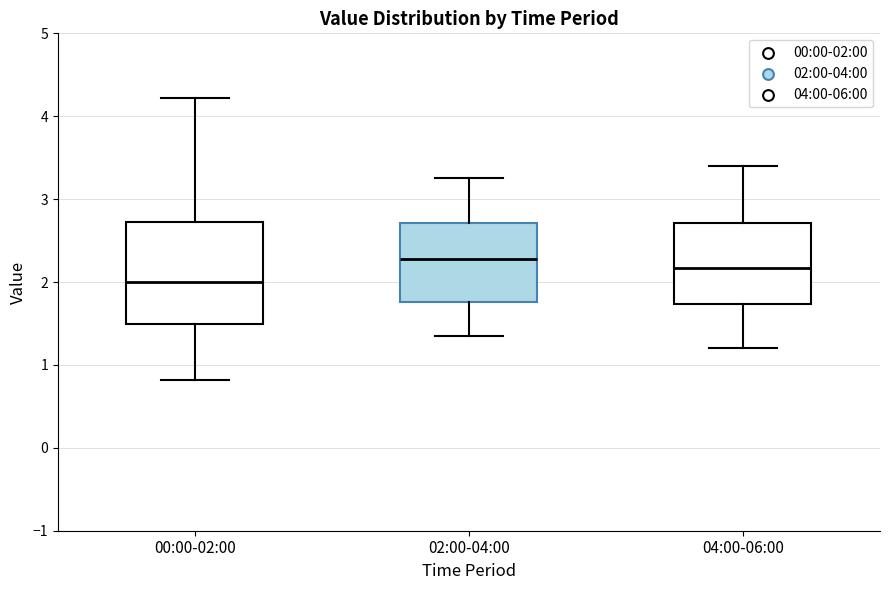

Which box's median line is the lowest?

00:00-02:00